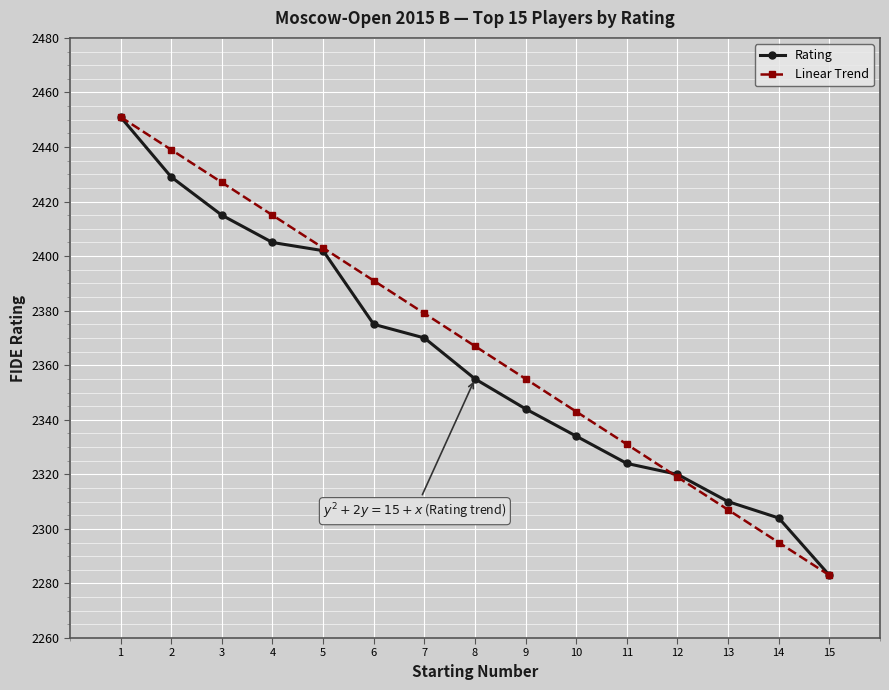

What is the total value across all series at 1?

4902